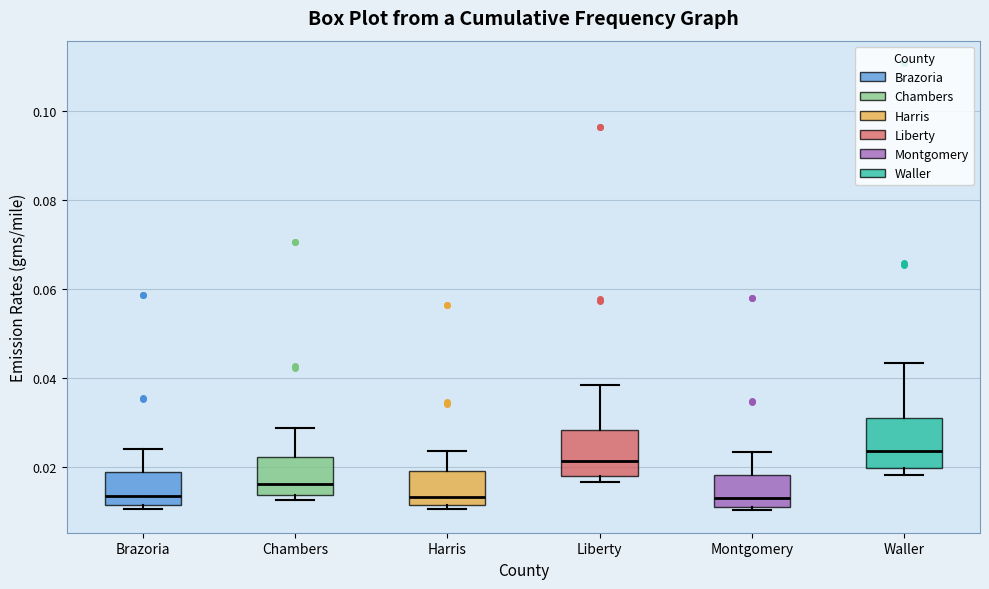

Reading left to right, read every box against the y-axis: the position of its median line, the range the box covers, and the ends of its whiskers. The values are not printed on the chart, so give them approximately, as read against the axis.

Brazoria: median 0.014, box 0.012 to 0.018, whiskers 0.010 to 0.024
Chambers: median 0.016, box 0.014 to 0.022, whiskers 0.012 to 0.028
Harris: median 0.014, box 0.012 to 0.018, whiskers 0.010 to 0.024
Liberty: median 0.022, box 0.018 to 0.028, whiskers 0.016 to 0.038
Montgomery: median 0.014, box 0.012 to 0.018, whiskers 0.010 to 0.024
Waller: median 0.024, box 0.020 to 0.030, whiskers 0.018 to 0.044